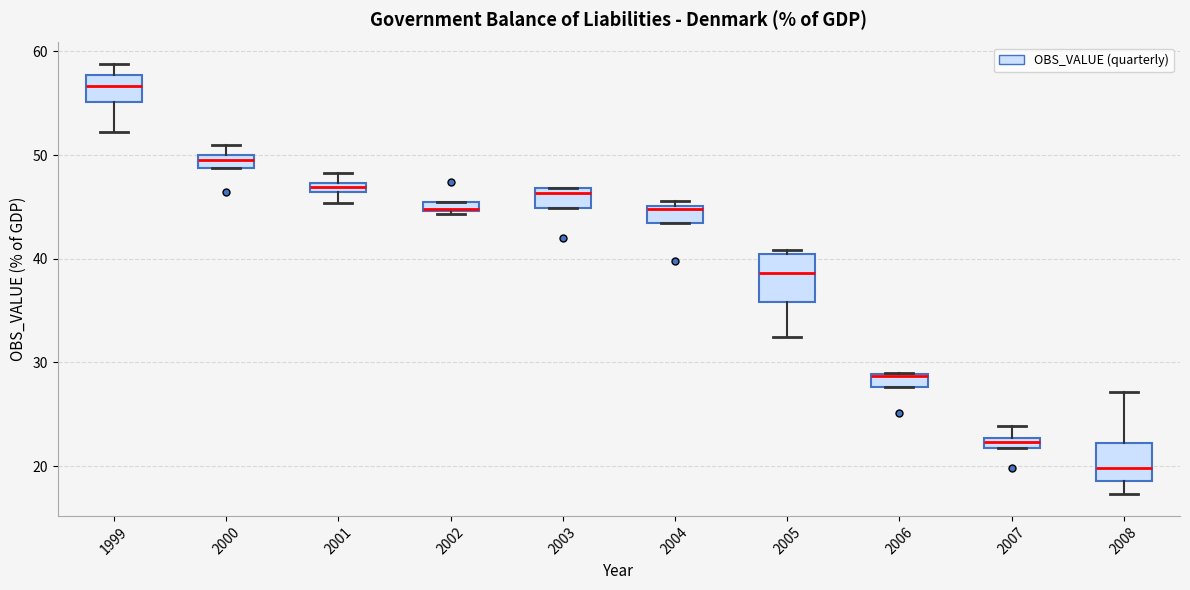

Which box is the tallest, from its lower edge to its upper edge?

2005